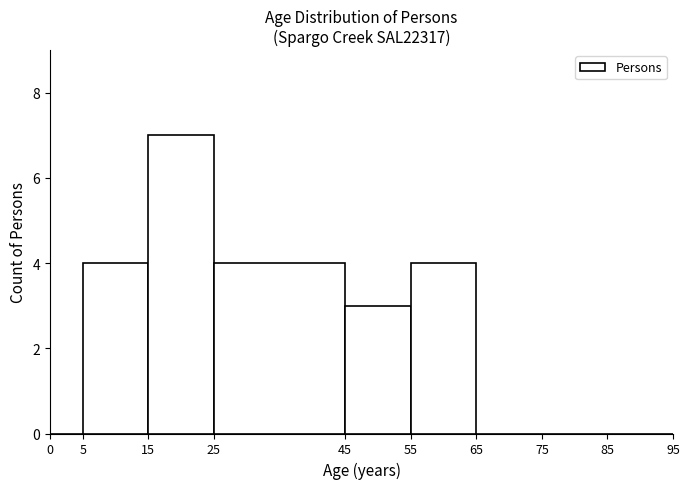

Reading left to right, list every bar in this chart as the range it spans on the x-axis followed by its height. The values are not printed on the chart, so give them approximately, as read against the axis.

0 to 5: 0
5 to 15: 4
15 to 25: 7
25 to 45: 4
45 to 55: 3
55 to 65: 4
65 to 75: 0
75 to 85: 0
85 to 95: 0